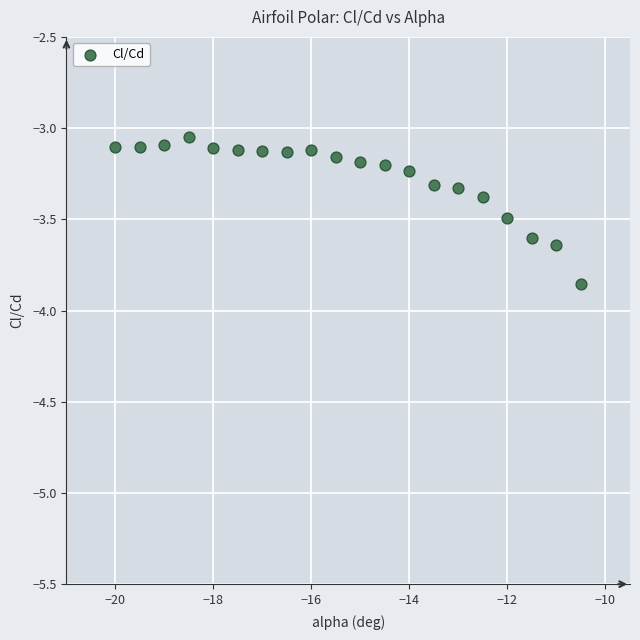

What is the range of X values (max minus min)?

9.5